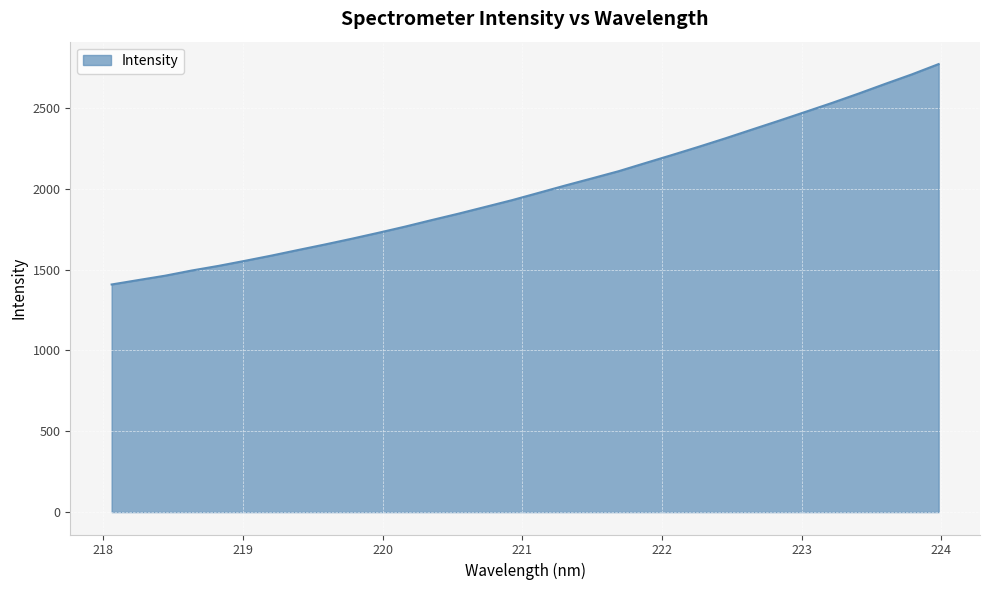

True or false: the data has more than 0 interior local peaks.

False